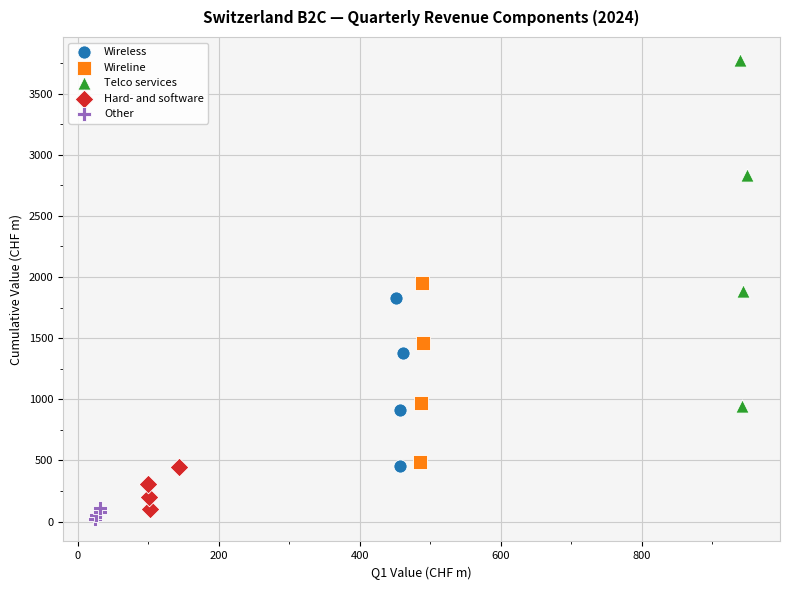

Which series has the widest spread of Y values?

Telco services